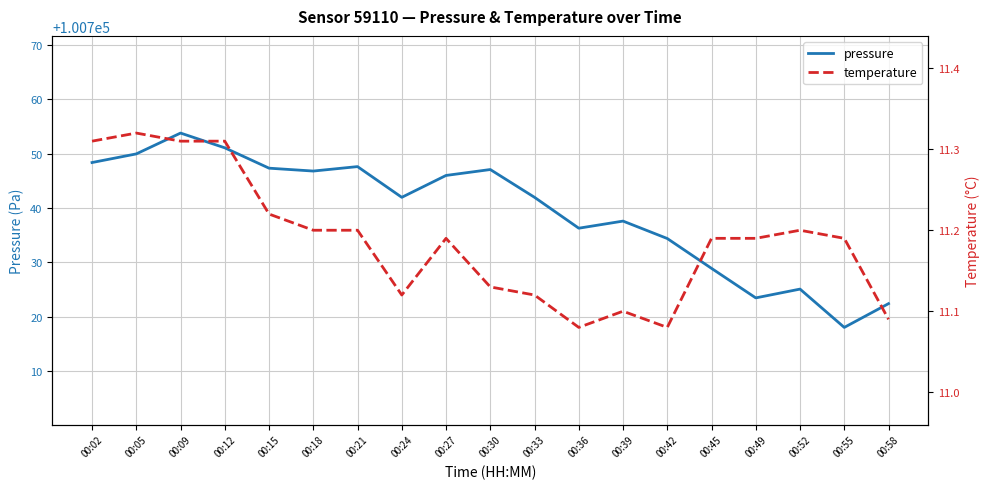

What is the spread (max minus min) of values at 00:49?

100712.2